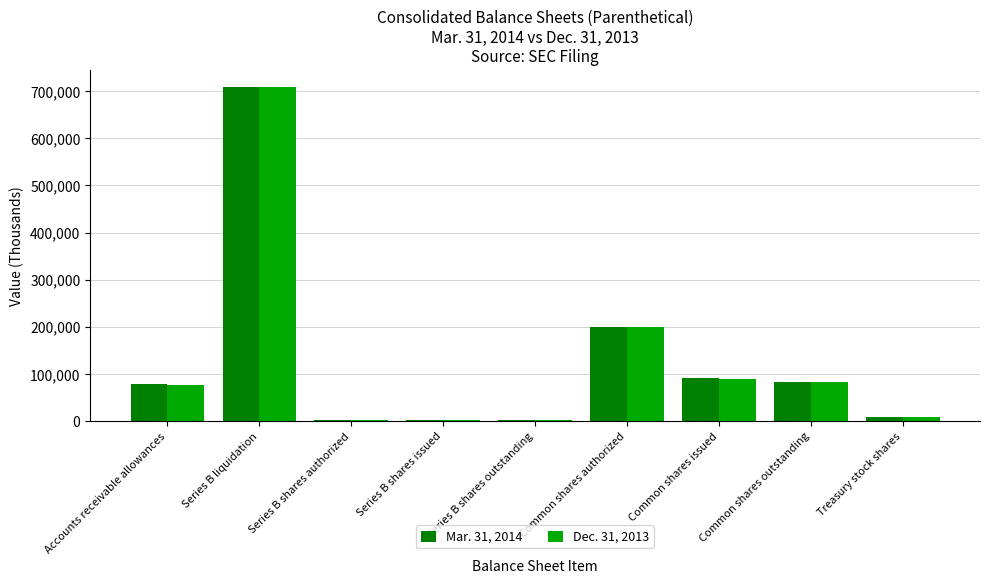

At which label does Mar. 31, 2014 reach its peak?

Series B liquidation